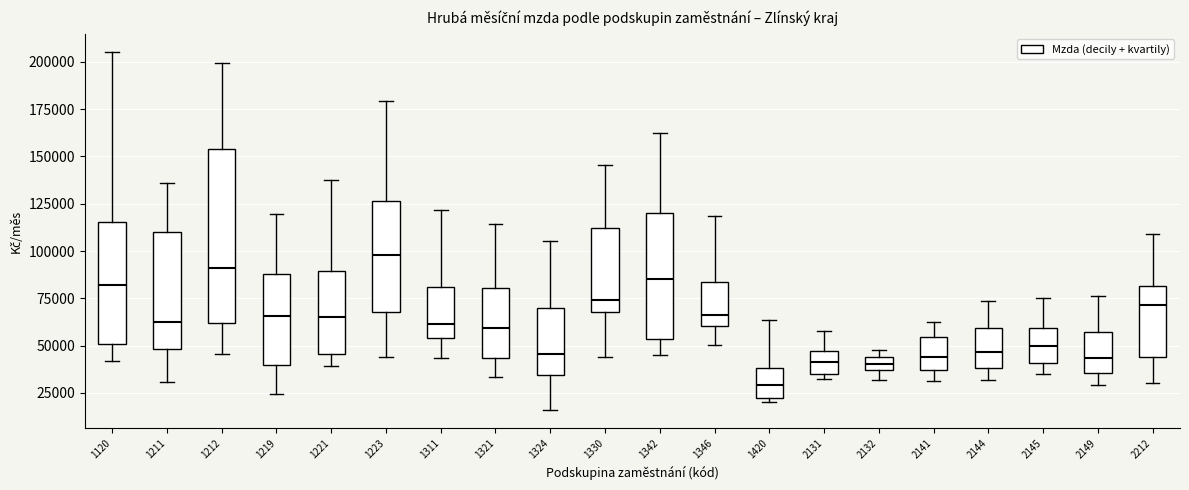

Which box's median line is the highest?

1223